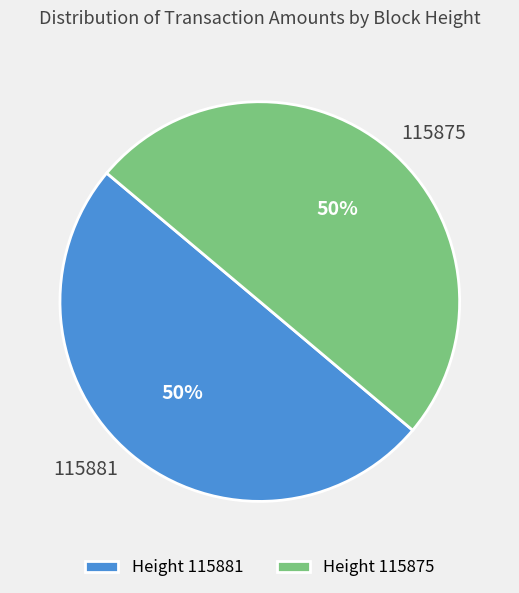

To the nearest percent, what portion does 115881 represent?

50%